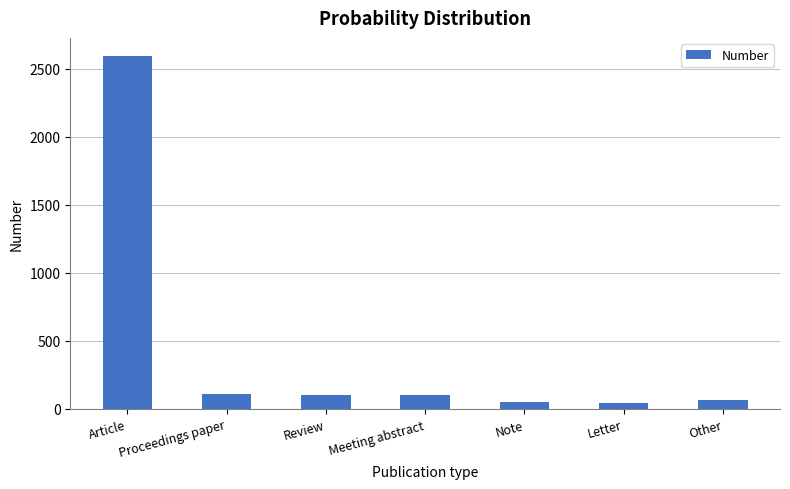

What is the sum of the values at Other and Article?

2659